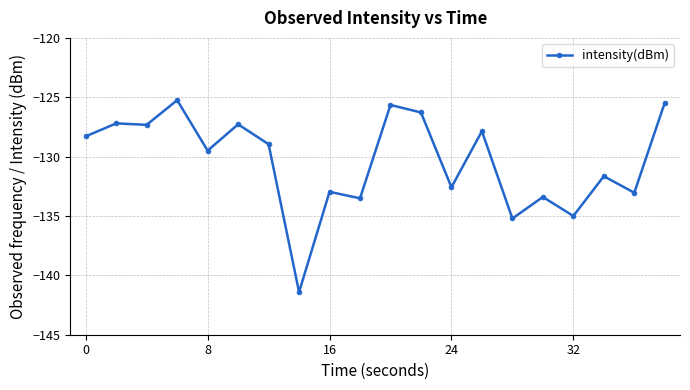

Does the chart have visible grid lines?

Yes